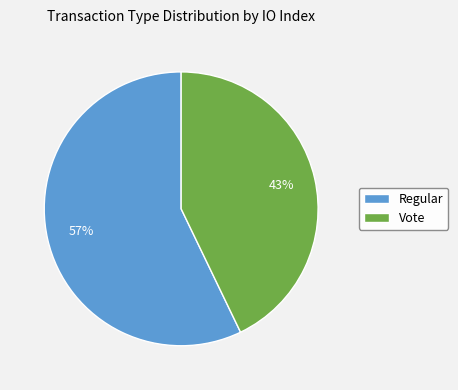

Rank the categories by value from highest to lowest.

Regular, Vote